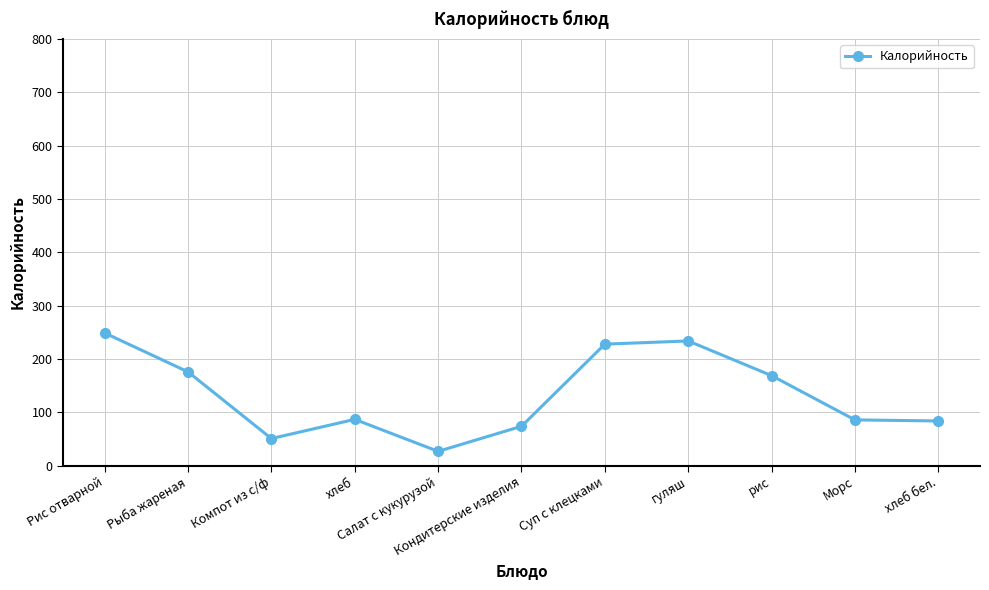

The chart shows a value of 51 at Компот из с/ф. True or false?

True